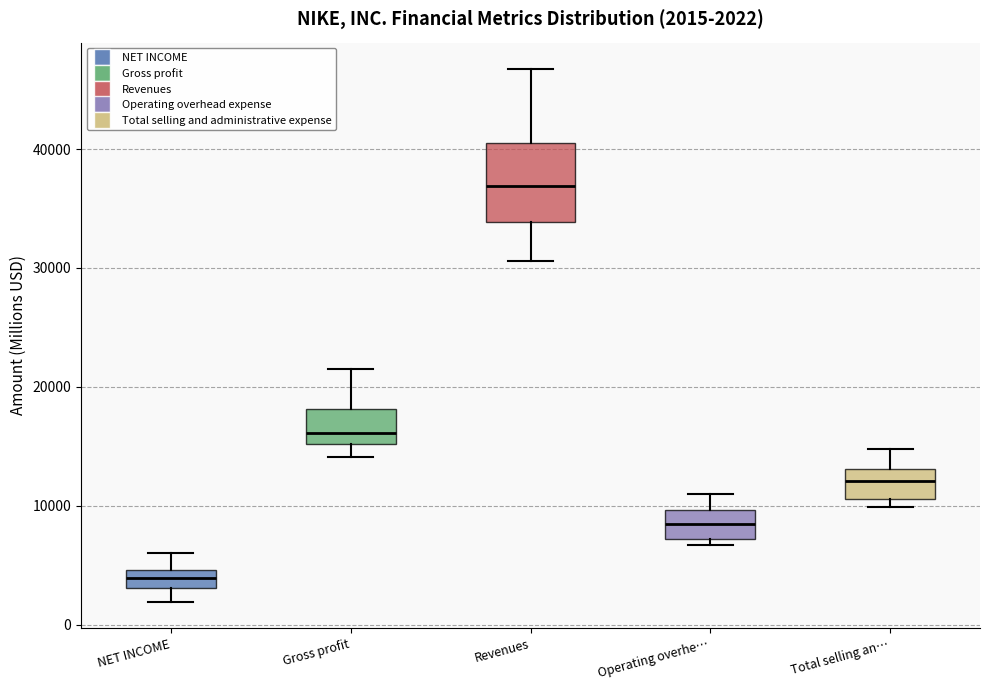

Which box's median line is the lowest?

NET INCOME